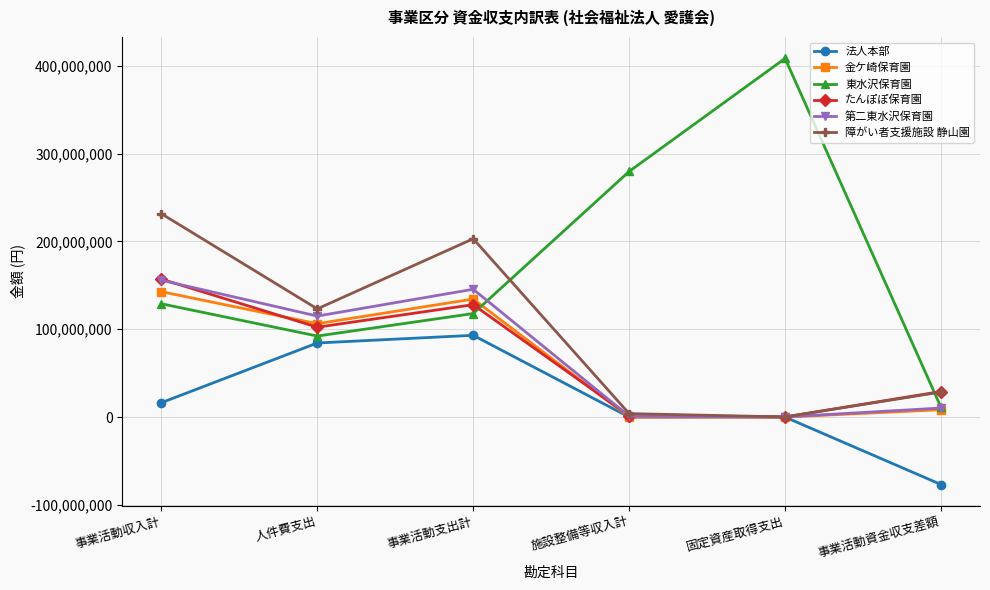

How many data points in 金ケ崎保育園 are less than 106373983?

3